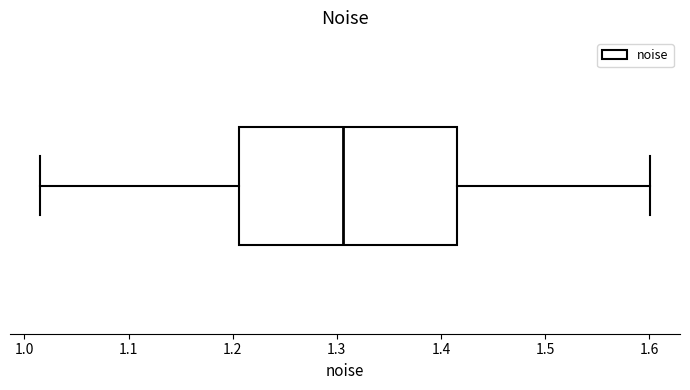

Where is the right edge of the box on the x-axis? The values are not printed on the chart, so give them approximately, as read against the axis.

1.42